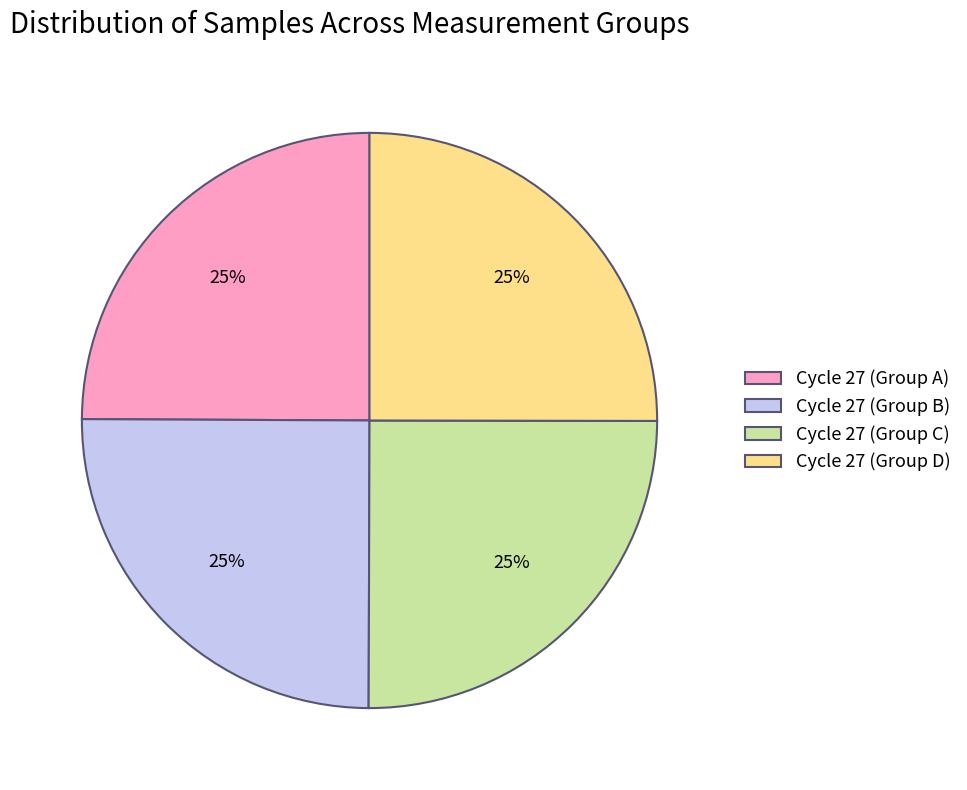

To the nearest percent, what is the average slice percentage?

25%